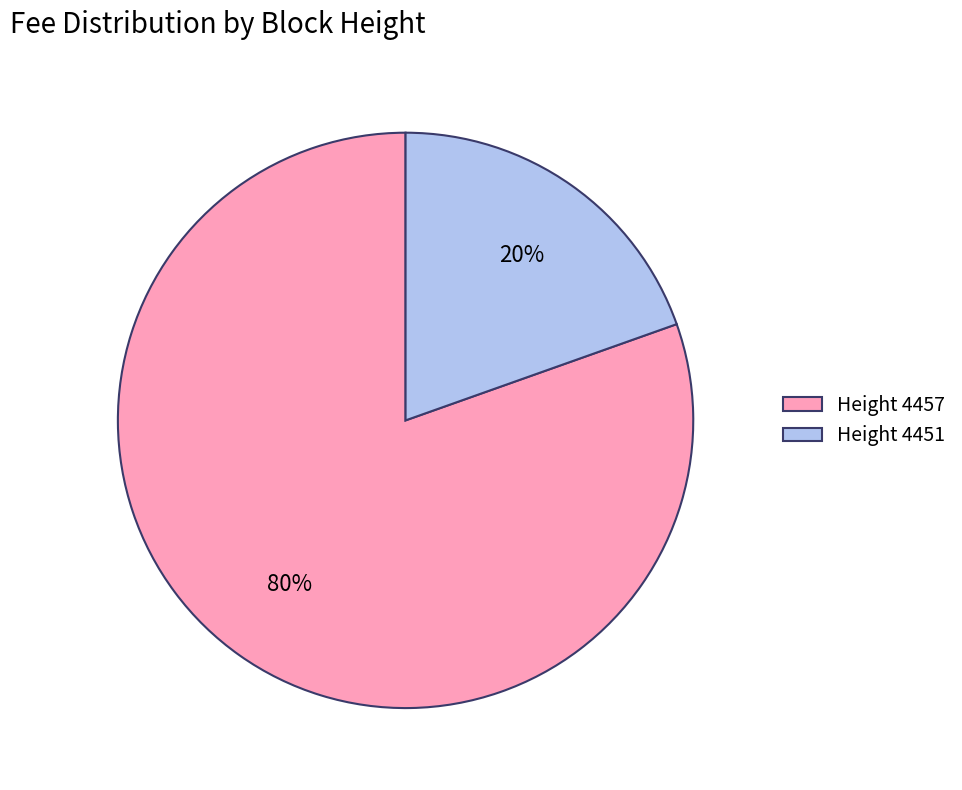

Do Height 4457 and Height 4451 together represent more than half of the pie?

Yes